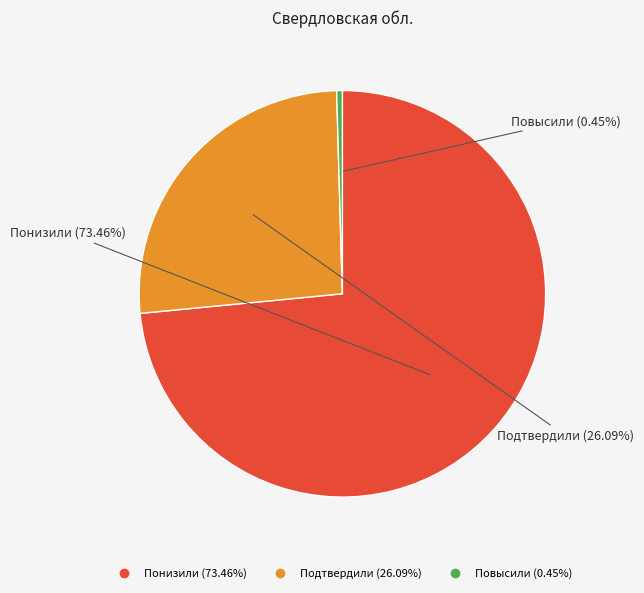

How many slices are in this pie chart?

3